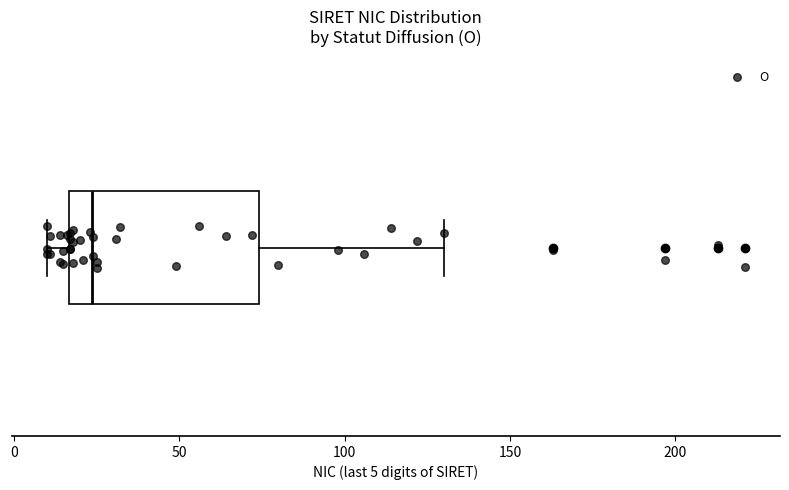

Where does the left whisker of the box end on the x-axis? The values are not printed on the chart, so give them approximately, as read against the axis.

10